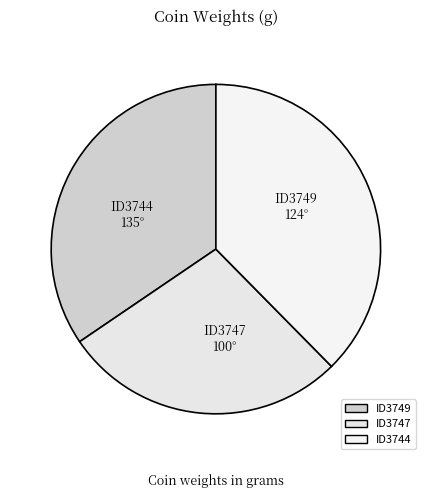

Combined, do ID3749 and ID3744 account for over 50%?

Yes